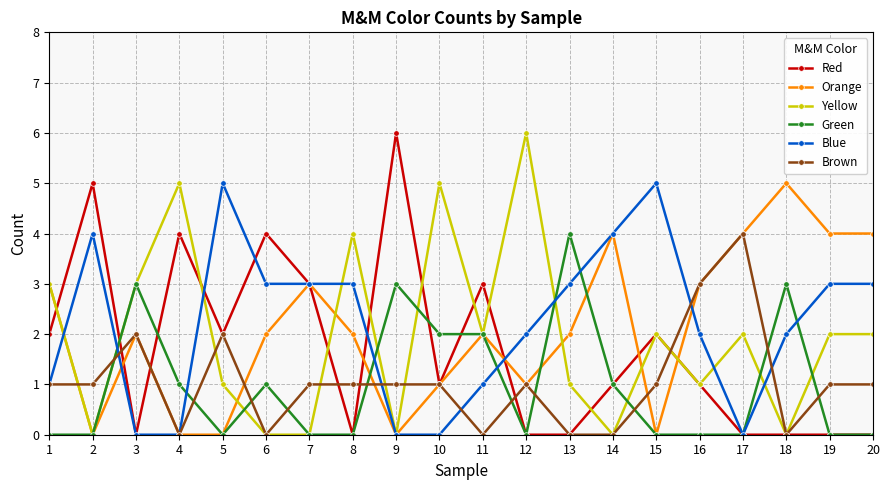

What is the total value across all series at 20?

10